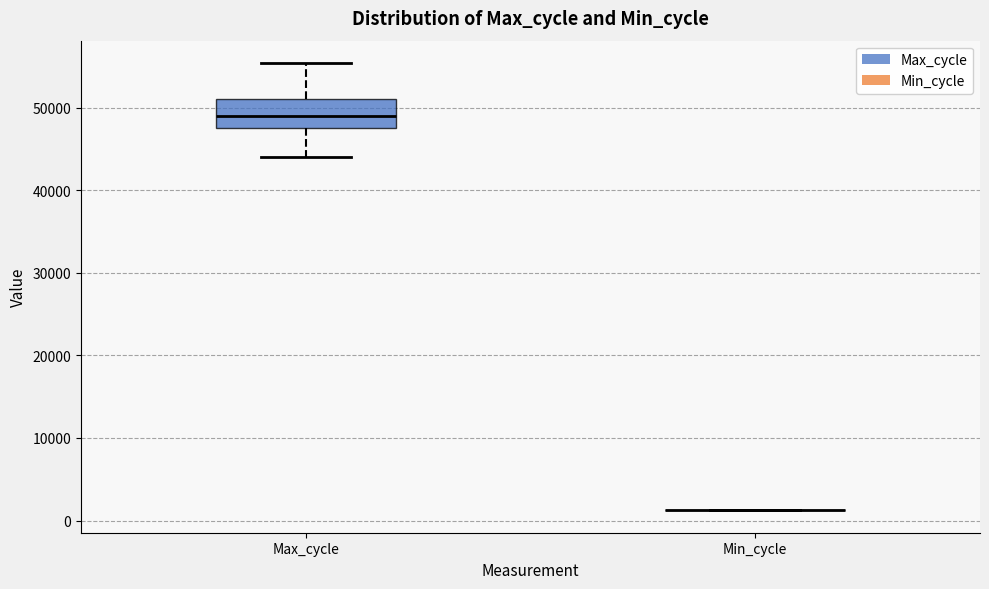

Reading left to right, transcribe this box plot: for each box, give where its median line is, the range the box spans, and where its two whiskers end, as read against the y-axis. The values are not printed on the chart, so give them approximately, as read against the axis.

Max_cycle: median 49000, box 48000 to 51000, whiskers 44000 to 55000
Min_cycle: box collapsed to a line at 1000, whiskers 1000 to 1000